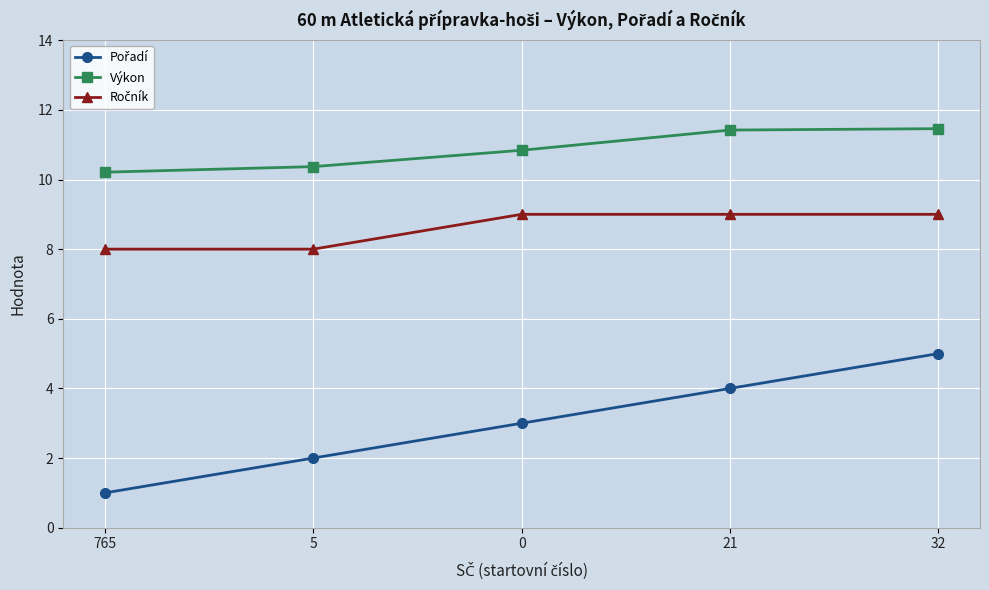

What is the difference between the second highest and minimum values in the Výkon series?

1.2